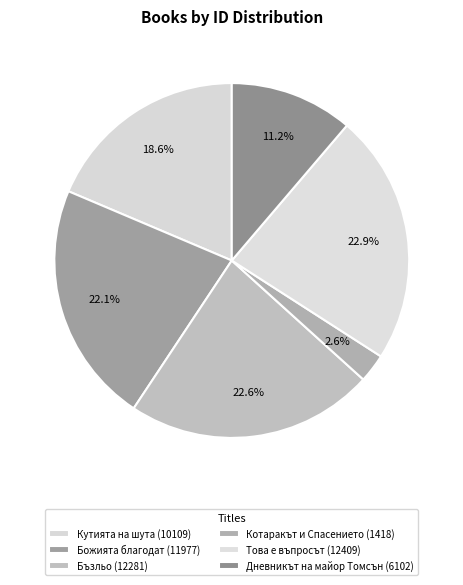

How many slices are in this pie chart?

6